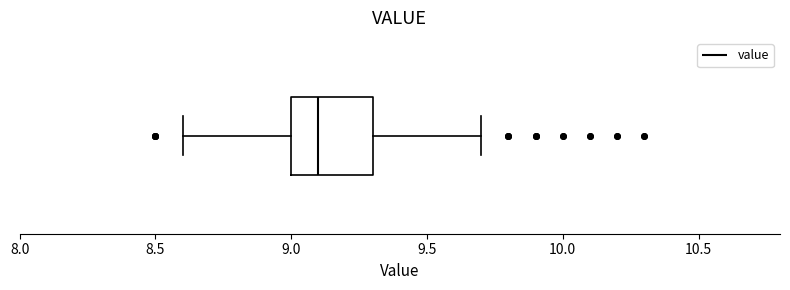

Where does the left whisker of the box end on the x-axis? The values are not printed on the chart, so give them approximately, as read against the axis.

8.6